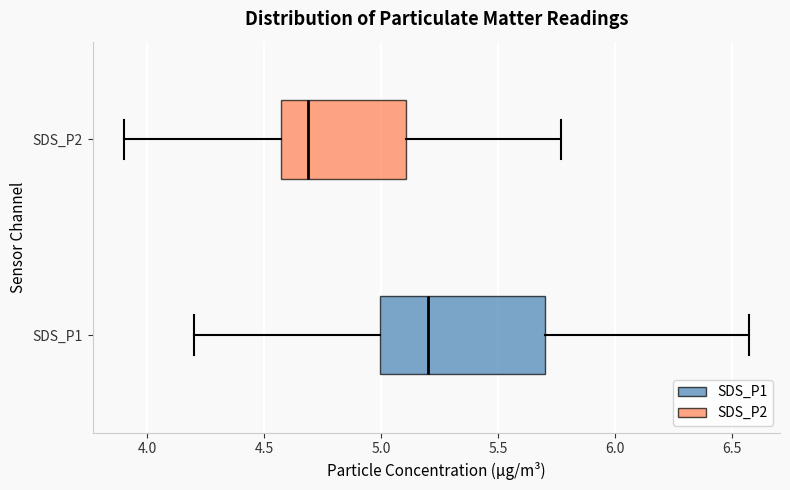

Reading bottom to top, transcribe this box plot: for each box, give where its median line is, the range the box spans, and where its two whiskers end, as read against the x-axis. The values are not printed on the chart, so give them approximately, as read against the axis.

SDS_P1: median 5.20, box 5.00 to 5.70, whiskers 4.20 to 6.55
SDS_P2: median 4.70, box 4.55 to 5.10, whiskers 3.90 to 5.75